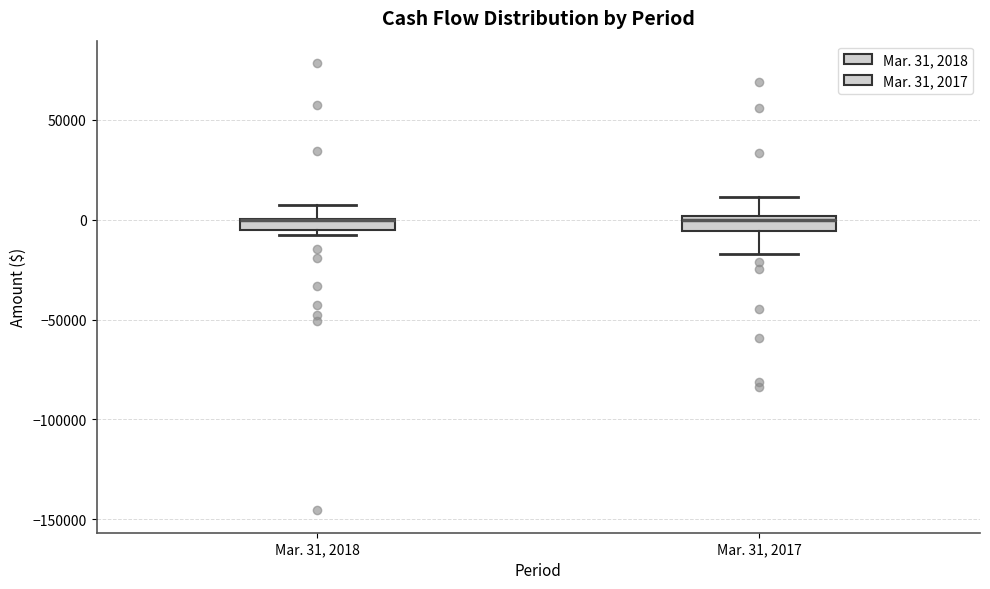

Where is the lower edge of the box for Mar. 31, 2018 on the y-axis? The values are not printed on the chart, so give them approximately, as read against the axis.

-5000